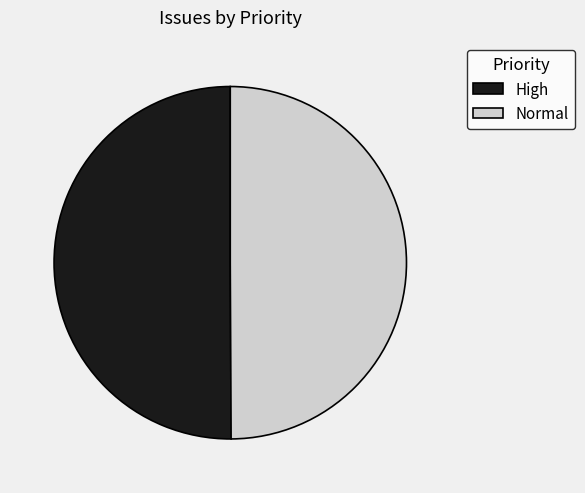

Count the number of slices in the pie.

2